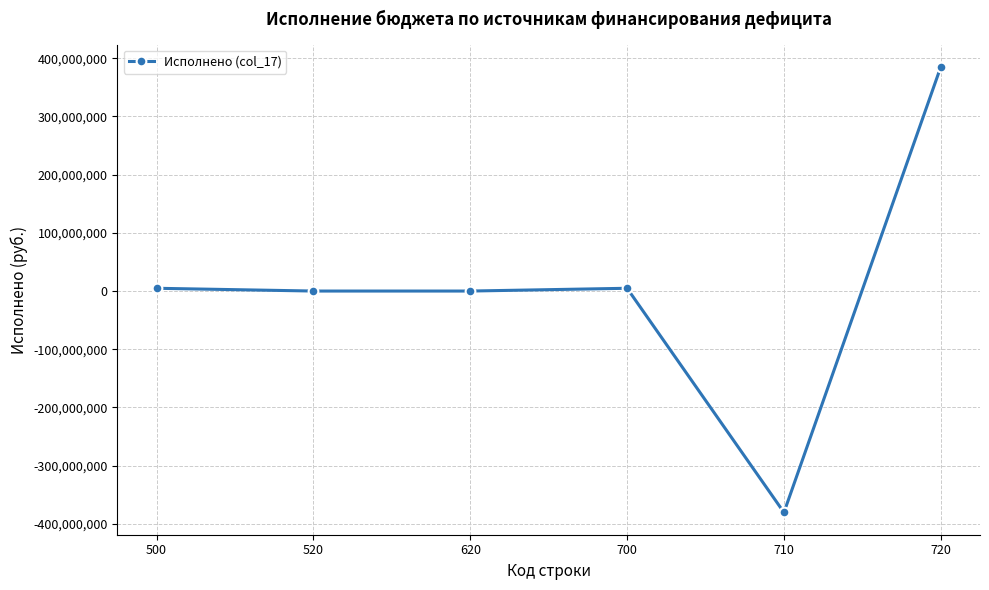

True or false: the data shows 212232888.4 at 720.

False